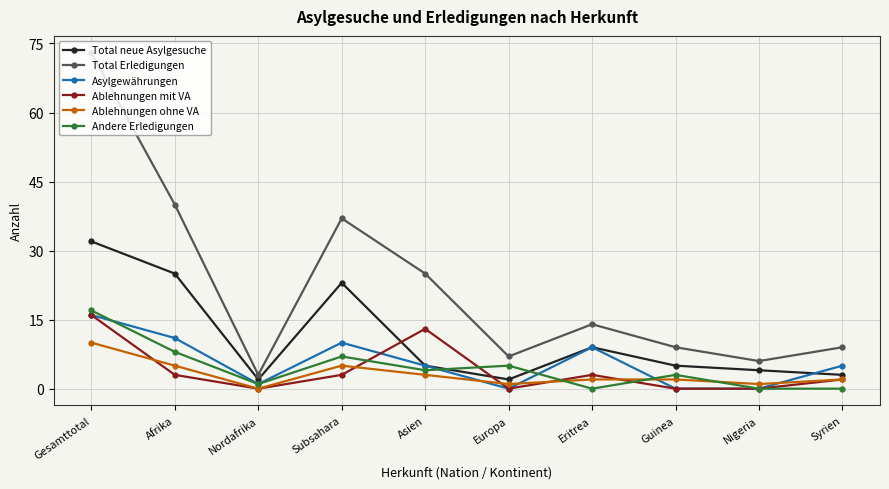

Read the Total neue Asylgesuche value at Nordafrika.

2